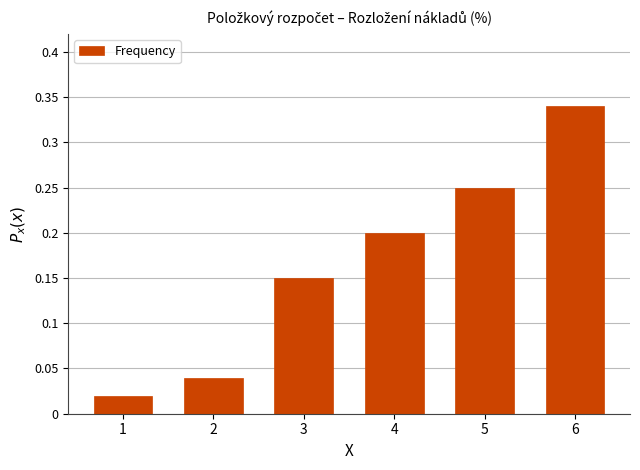

What is the sum of the values at 5 and 3?

0.4